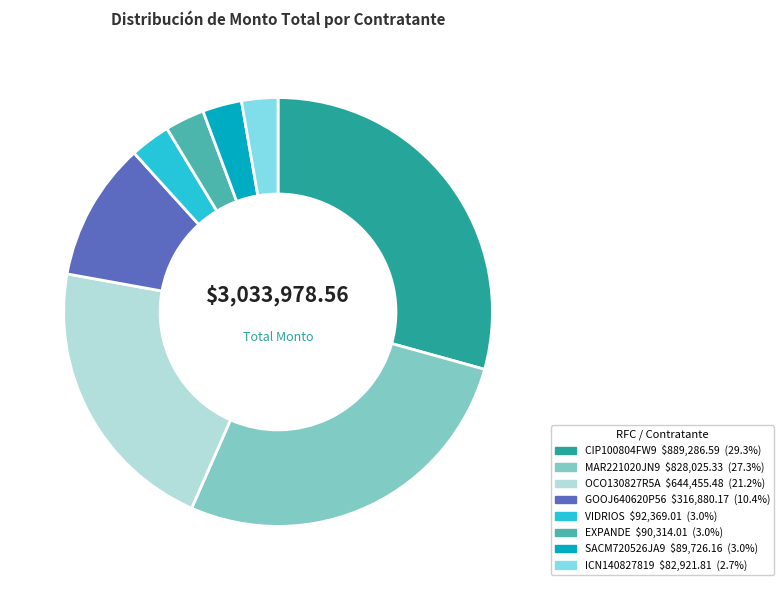

Count the number of slices in the pie.

8